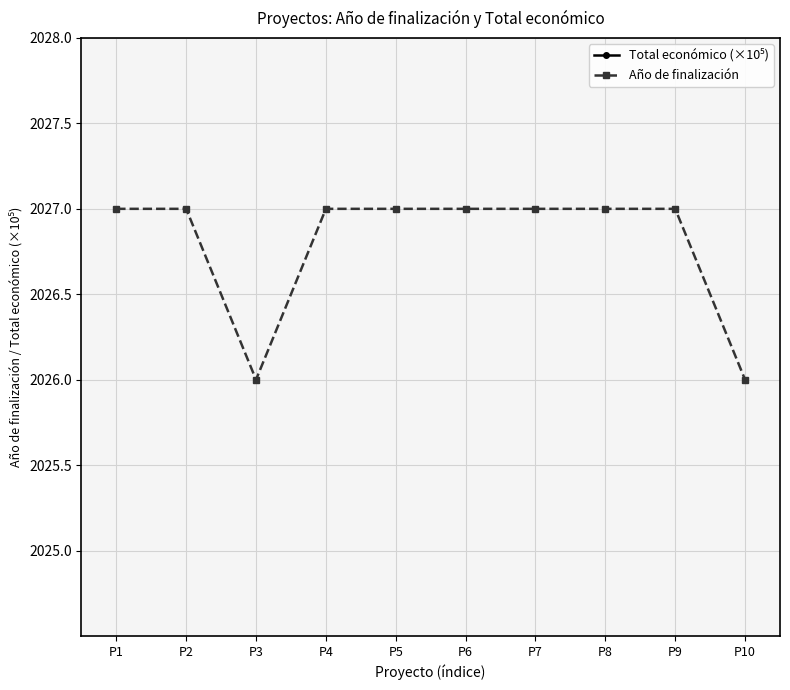

What is the difference between the second highest and minimum values in the Total económico (×10⁵) series?

1.3